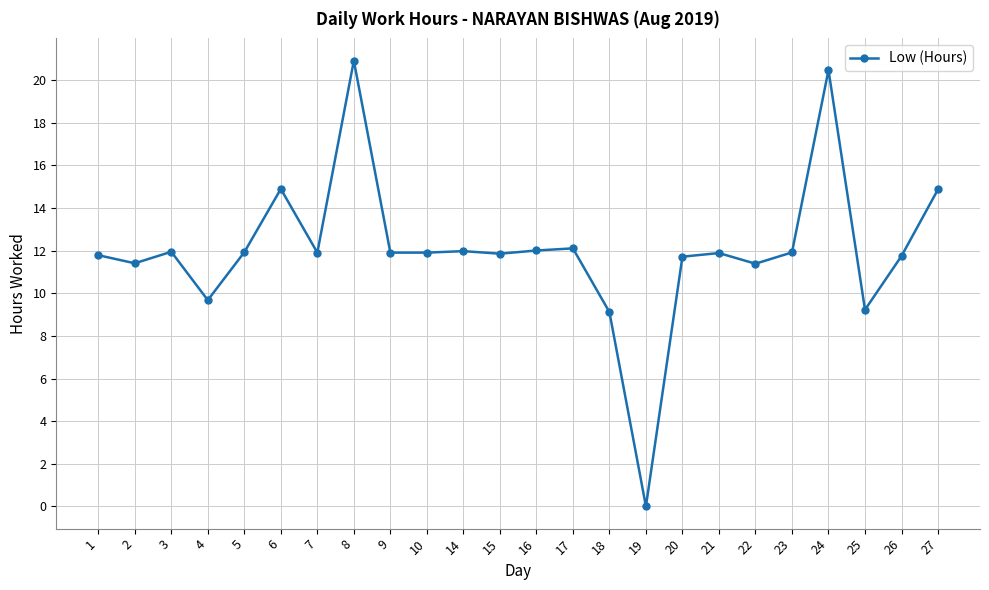

What is the value of the 5th point from the left?

11.9